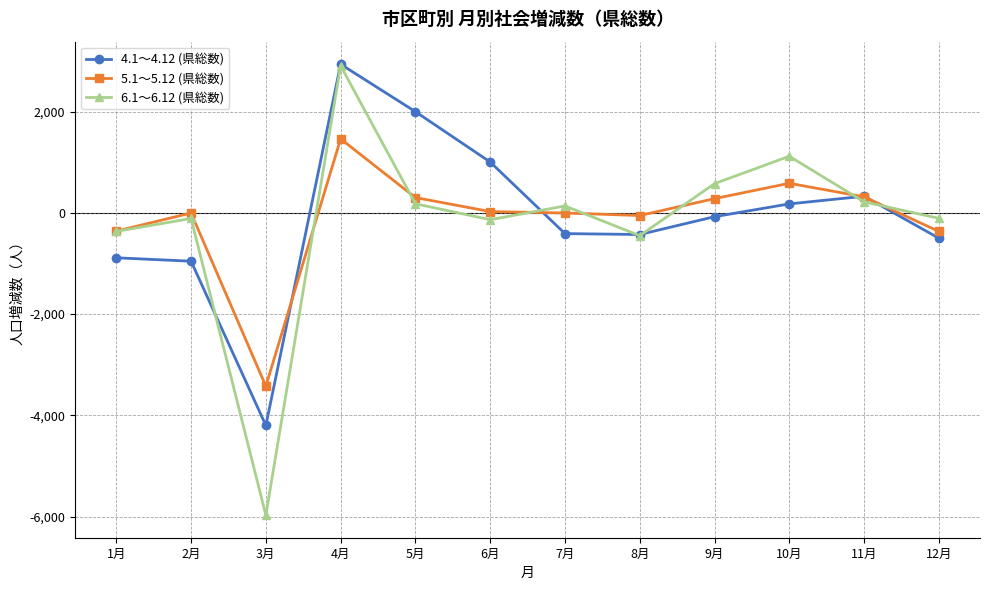

At which category does 5.1～5.12 (県総数) reach its first local valley?

3月